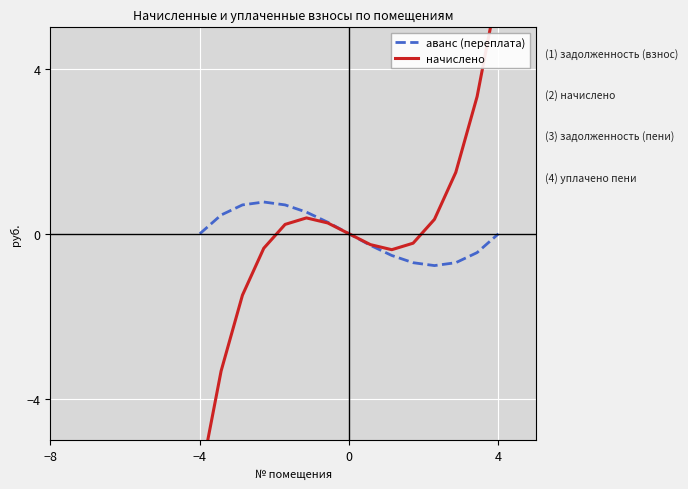

Count the аванс (переплата) values in the range 0 to 1.

9